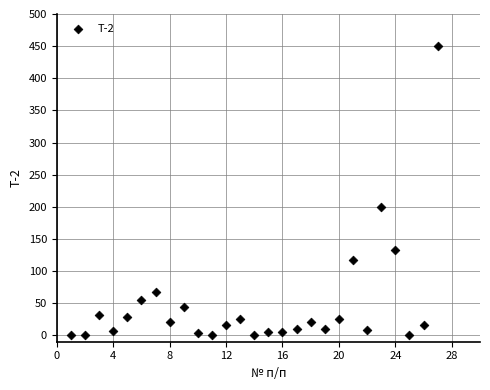

What is the range of X values (max minus min)?

26